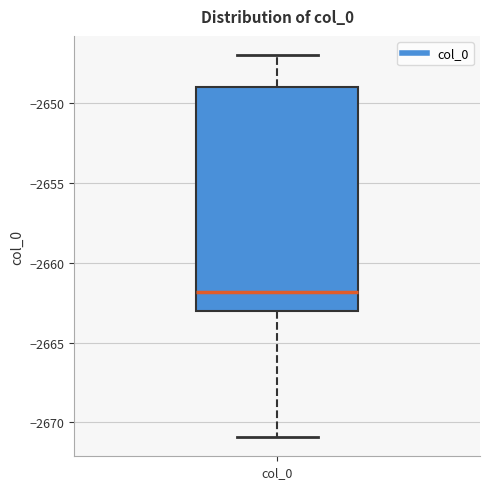

Transcribe this box plot: give where the median line is, the range the box spans, and where the two whiskers end, as read against the y-axis. The values are not printed on the chart, so give them approximately, as read against the axis.

median -2662, box -2663 to -2649, whiskers -2671 to -2647